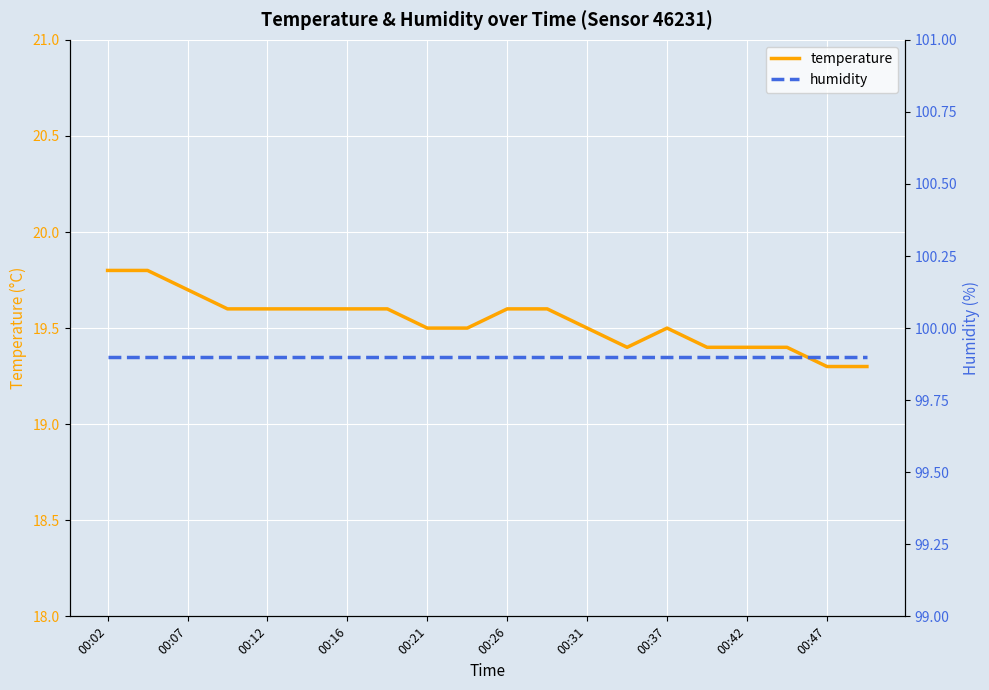

What is the highest value of the temperature series?

19.8